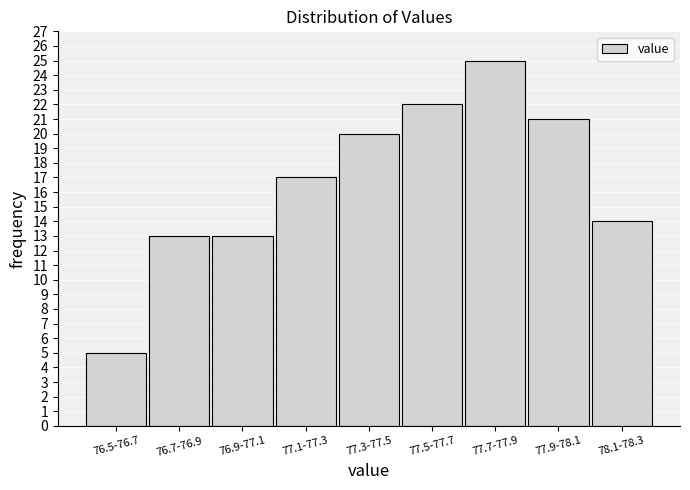

Reading left to right, transcribe all the data shown in this chart.

76.5-76.7=5	76.7-76.9=13	76.9-77.1=13	77.1-77.3=17	77.3-77.5=20	77.5-77.7=22	77.7-77.9=25	77.9-78.1=21	78.1-78.3=14